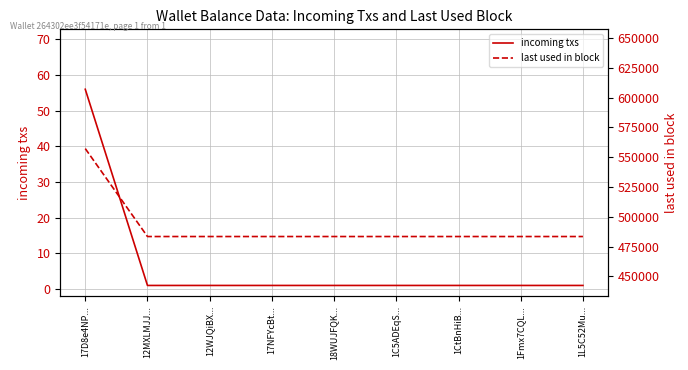

Count the number of categories in the chart.

9